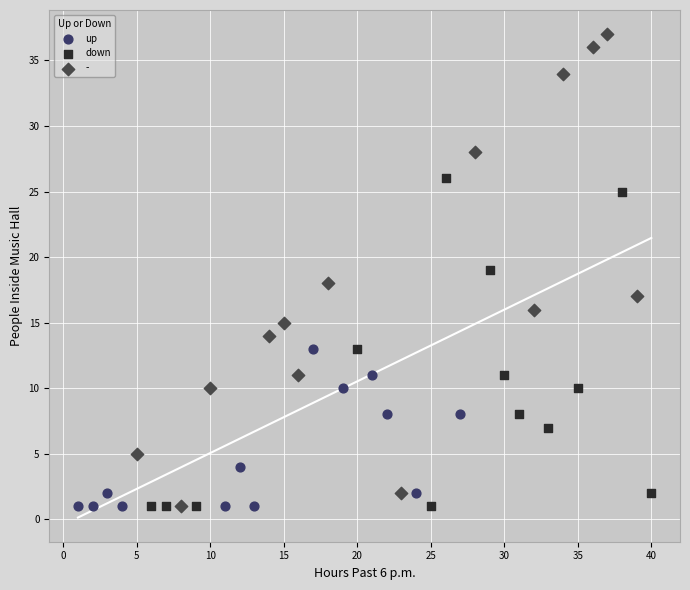

Which series has the largest Y range (max minus min)?

-